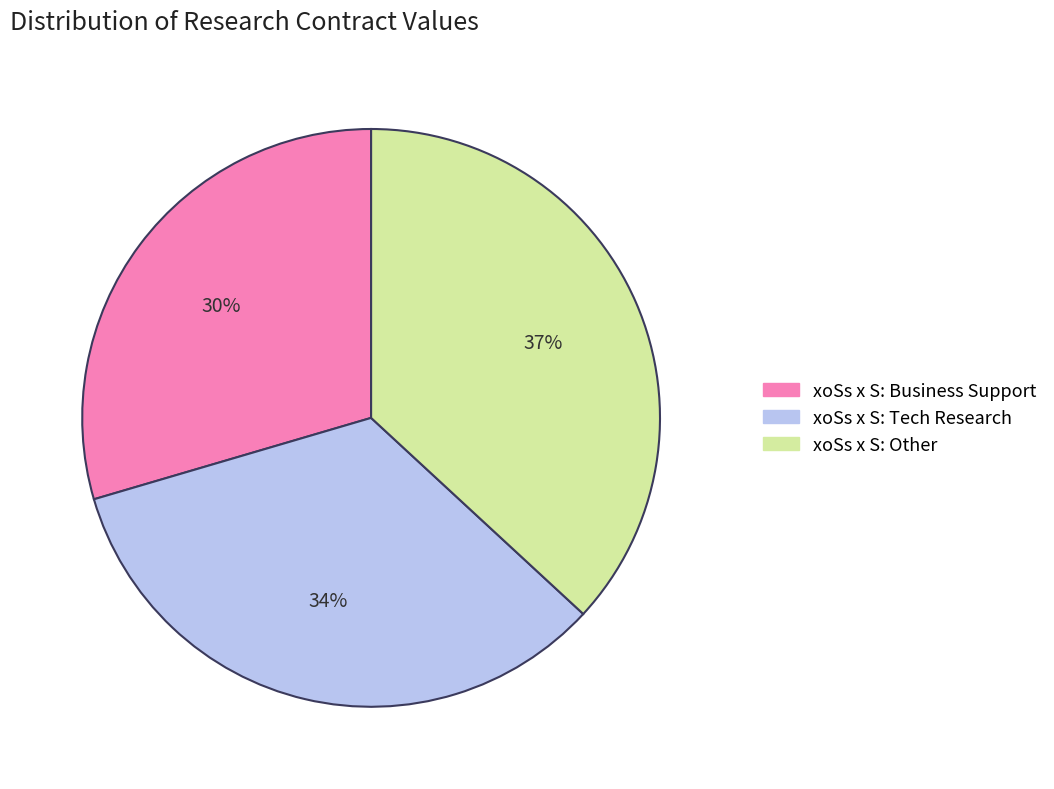

How many slices are in this pie chart?

3